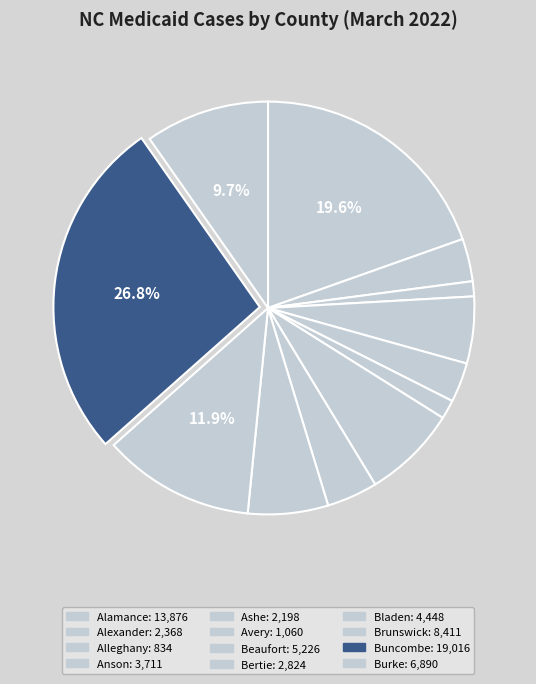

The Beaufort slice represents 7% of the pie. True or false?

True